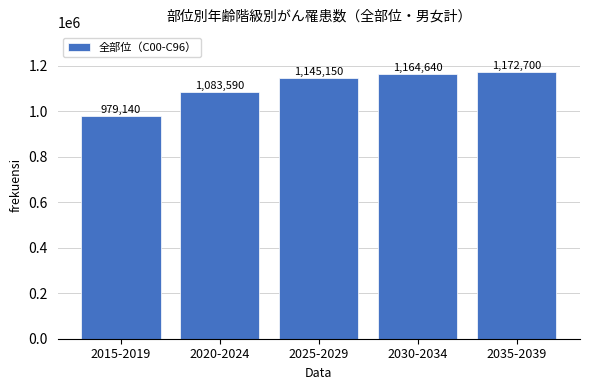

Reading left to right, list all the values displayed in this chart.

979140	1083590	1145150	1164640	1172700